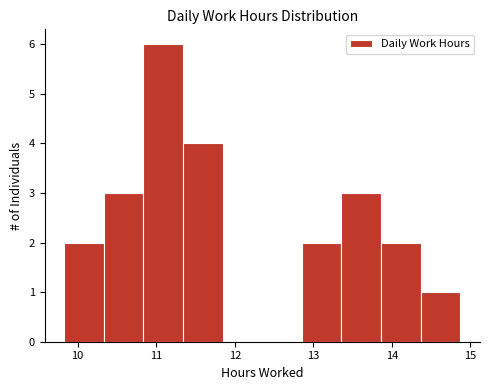

Reading left to right, list every bar in this chart as the range it spans on the x-axis followed by its height. Neither the bar edges nor the heights are printed on the chart, so give them approximately, as read against the axes.

9.8 to 10.3: 2
10.3 to 10.8: 3
10.8 to 11.3: 6
11.3 to 11.8: 4
11.8 to 12.4: 0
12.4 to 12.9: 0
12.9 to 13.4: 2
13.4 to 13.9: 3
13.9 to 14.4: 2
14.4 to 14.9: 1